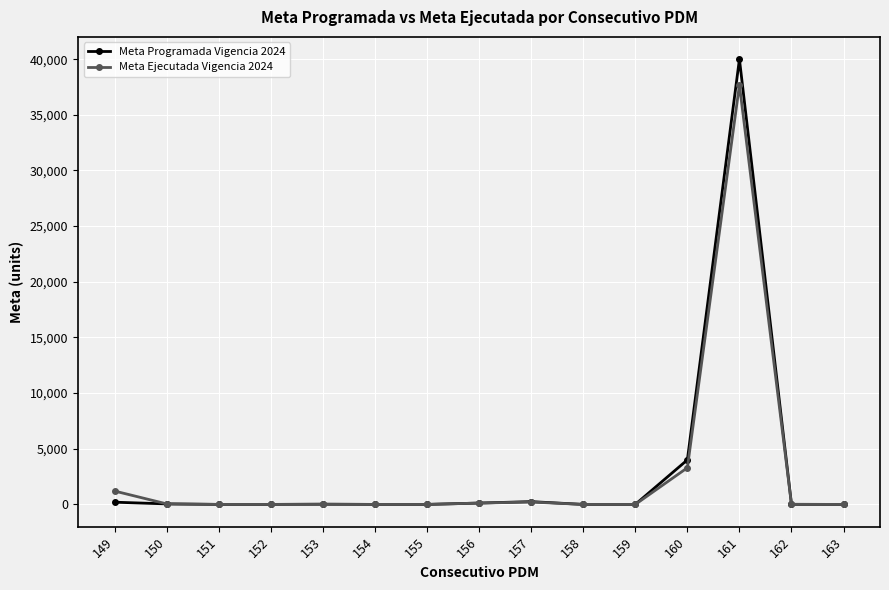

What is the highest value of the Meta Ejecutada Vigencia 2024 series?

37678